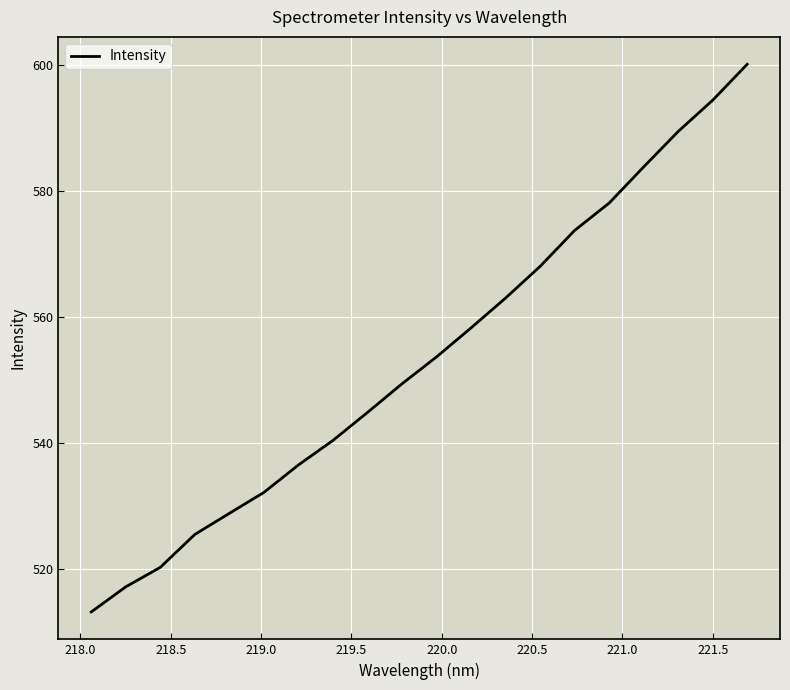

What is the minimum value shown in the chart?

513.2